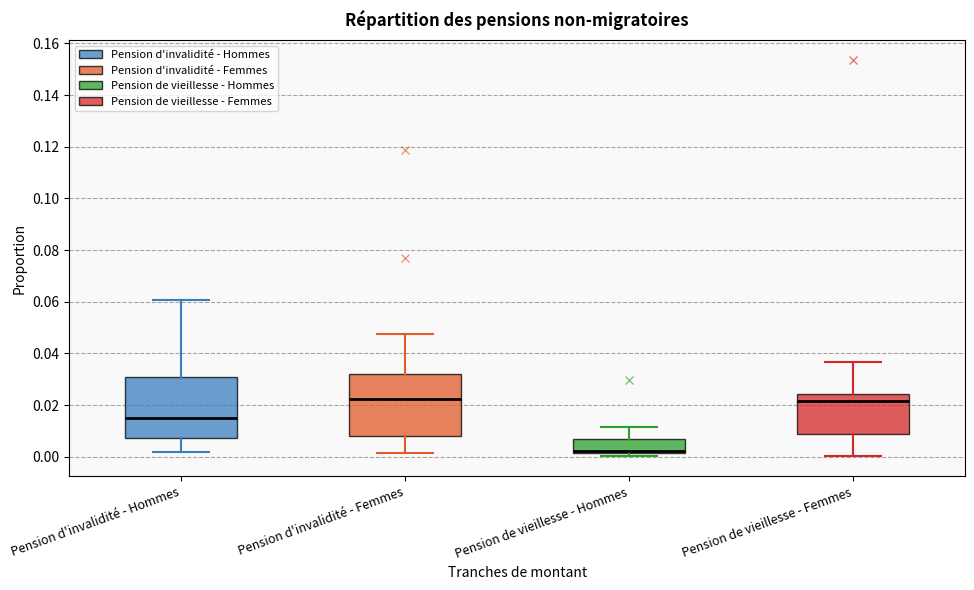

Reading left to right, transcribe this box plot: for each box, give where its median line is, the range the box spans, and where its two whiskers end, as read against the y-axis. The values are not printed on the chart, so give them approximately, as read against the axis.

Pension d'invalidité - Hommes: median 0.014, box 0.008 to 0.030, whiskers 0.002 to 0.060
Pension d'invalidité - Femmes: median 0.022, box 0.008 to 0.032, whiskers 0.002 to 0.048
Pension de vieillesse - Hommes: median 0.002 (just above the box's lower edge), box 0.002 to 0.006, whiskers 0.000 to 0.012
Pension de vieillesse - Femmes: median 0.022, box 0.008 to 0.024, whiskers 0.000 to 0.036